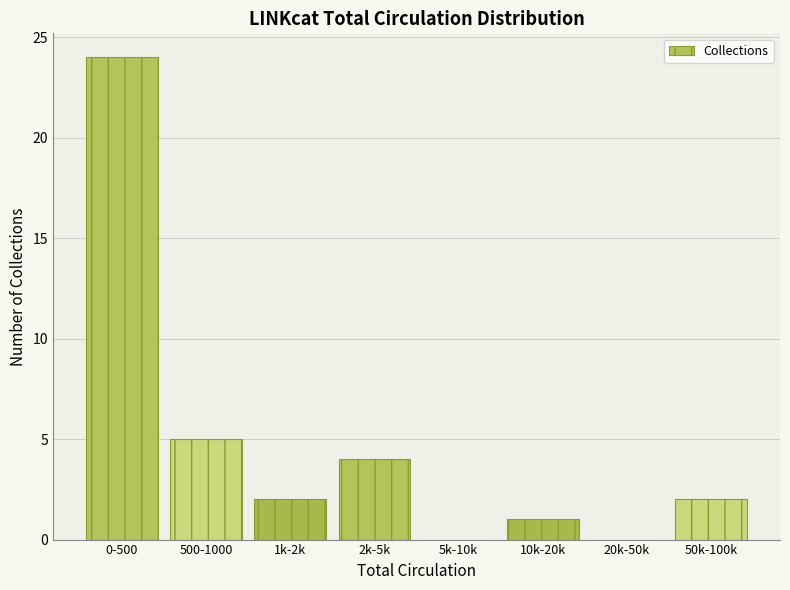

Reading left to right, what are all the values shown in this chart?

0-500=24	500-1000=5	1k-2k=2	2k-5k=4	5k-10k=0	10k-20k=1	20k-50k=0	50k-100k=2